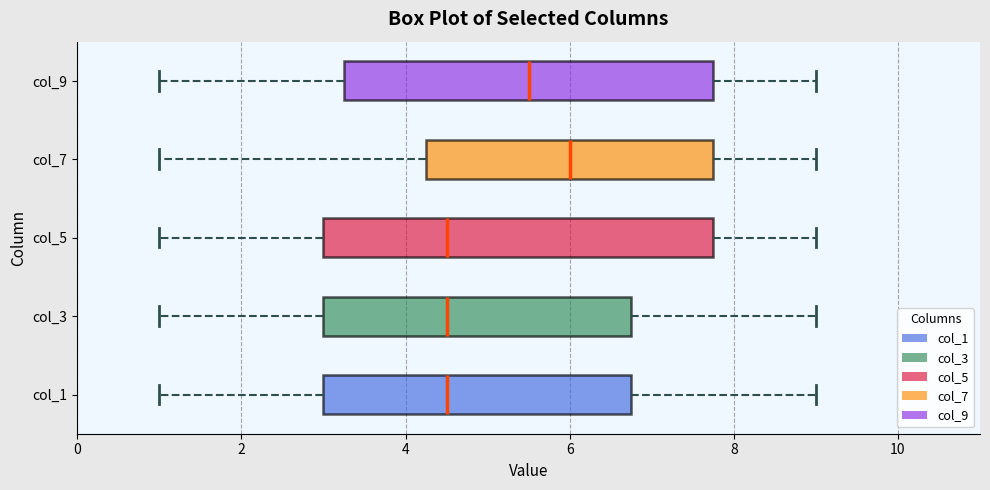

Where is the left edge of the box for col_7 on the x-axis? The values are not printed on the chart, so give them approximately, as read against the axis.

4.2